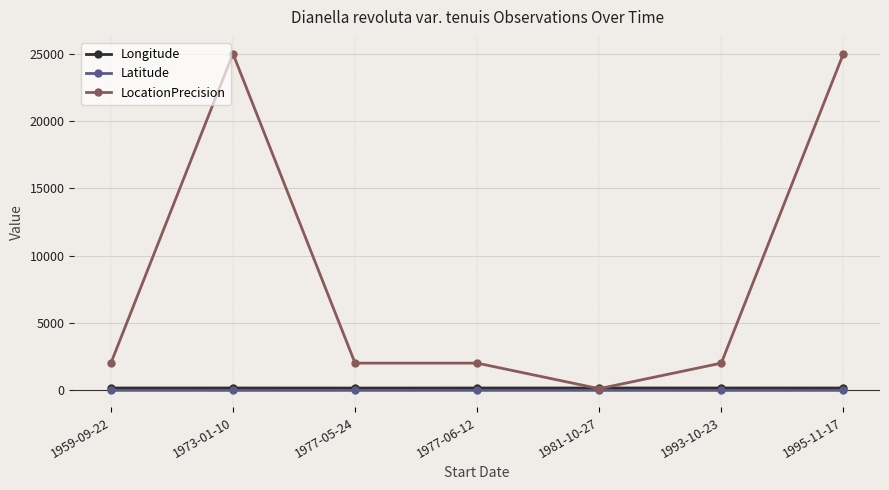

What is the spread (max minus min) of values at 1973-01-10?

25025.2